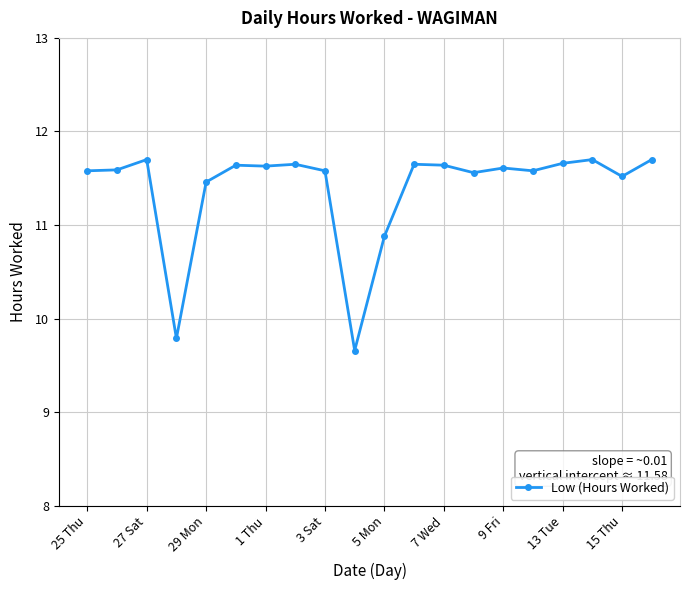

What is the average value?

11.4